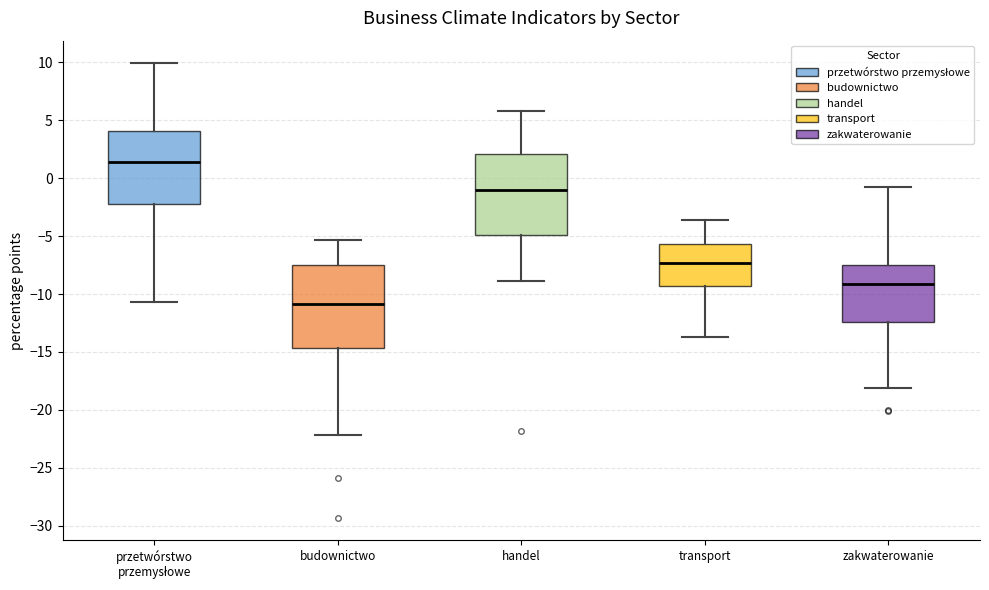

Reading left to right, read every box against the y-axis: the position of its median line, the range the box covers, and the ends of its whiskers. The values are not printed on the chart, so give them approximately, as read against the axis.

przetwórstwo przemysłowe: median 1.5, box -2.0 to 4.0, whiskers -10.5 to 10.0
budownictwo: median -11.0, box -14.5 to -7.5, whiskers -22.0 to -5.5
handel: median -1.0, box -5.0 to 2.0, whiskers -9.0 to 6.0
transport: median -7.5, box -9.5 to -5.5, whiskers -13.5 to -3.5
zakwaterowanie: median -9.0, box -12.5 to -7.5, whiskers -18.0 to -1.0